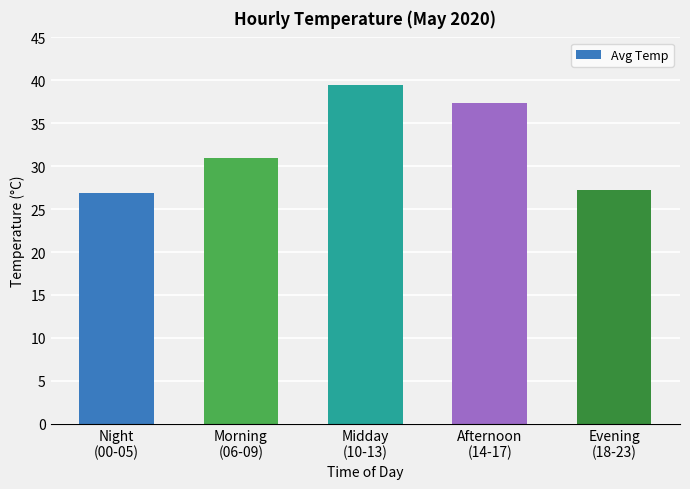

What is the minimum value shown in the chart?

26.9